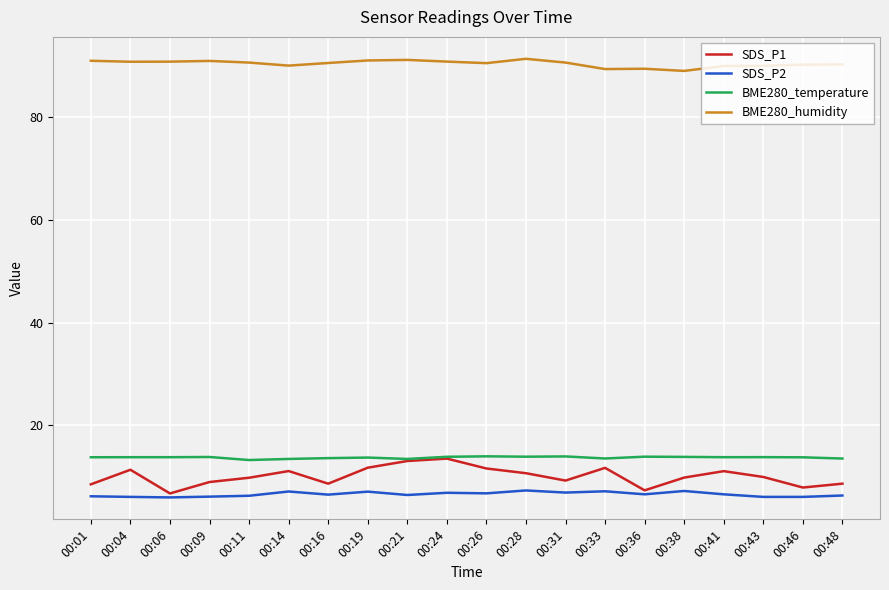

How many lines are shown in the chart?

4